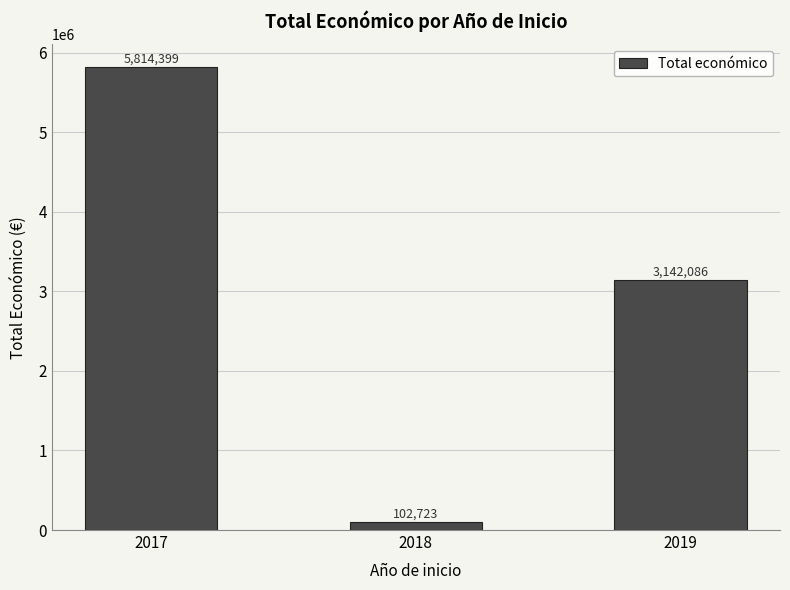

The value at 2017 is 5814399. True or false?

True